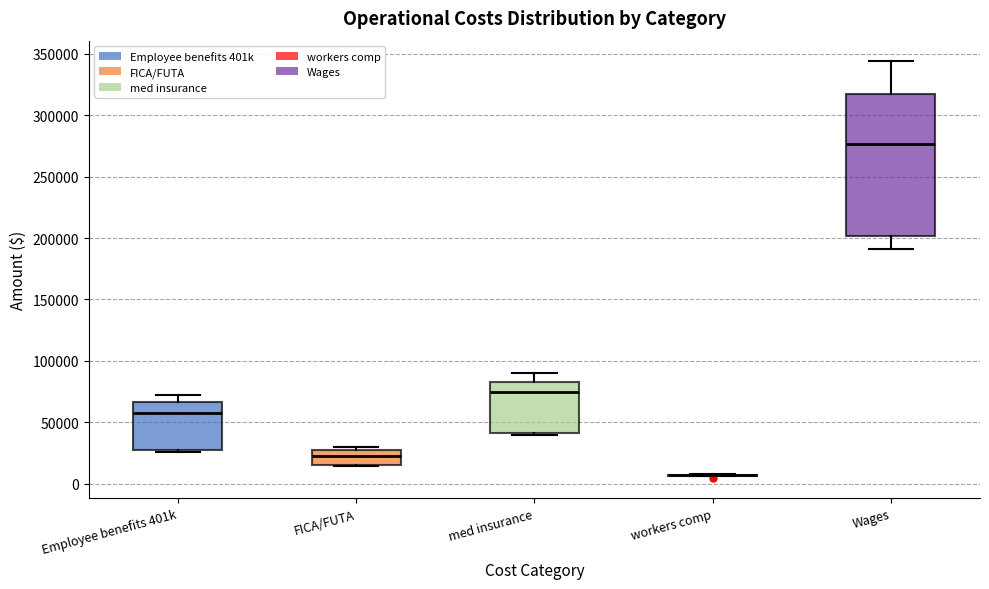

Reading left to right, transcribe this box plot: for each box, give where its median line is, the range the box spans, and where its two whiskers end, as read against the y-axis. The values are not printed on the chart, so give them approximately, as read against the axis.

Employee benefits 401k: median 60000, box 25000 to 65000, whiskers 25000 to 70000
FICA/FUTA: median 25000 (inside the box), box 15000 to 25000, whiskers 15000 to 30000
med insurance: median 75000, box 40000 to 85000, whiskers 40000 (just below the box's lower edge) to 90000
workers comp: box collapsed to a line at 5000, whiskers 5000 to 10000
Wages: median 275000, box 200000 to 315000, whiskers 190000 to 345000